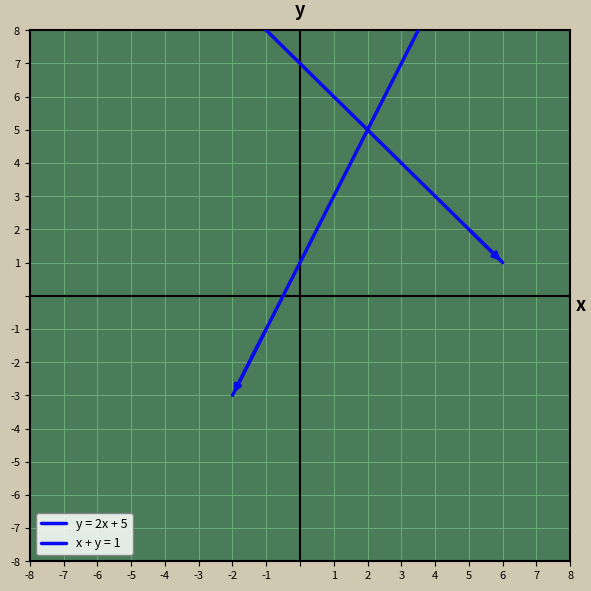

Which category has the highest value across all series?

6